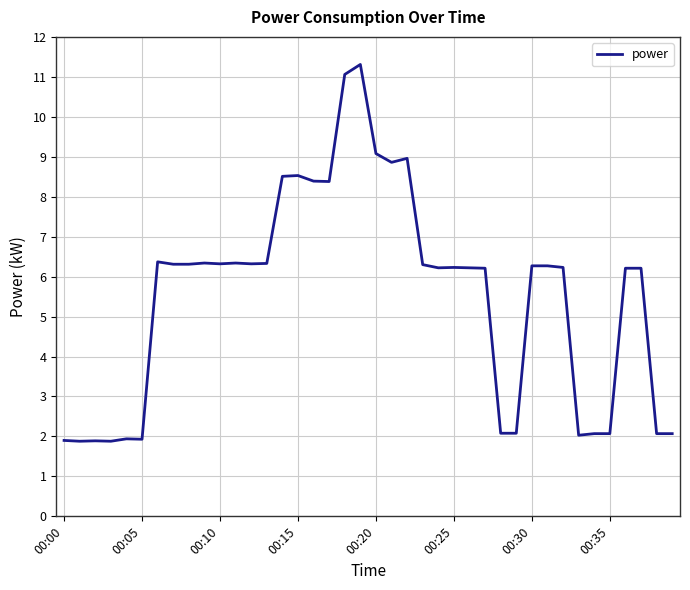

What is the difference between the maximum and minimum values?

9.4